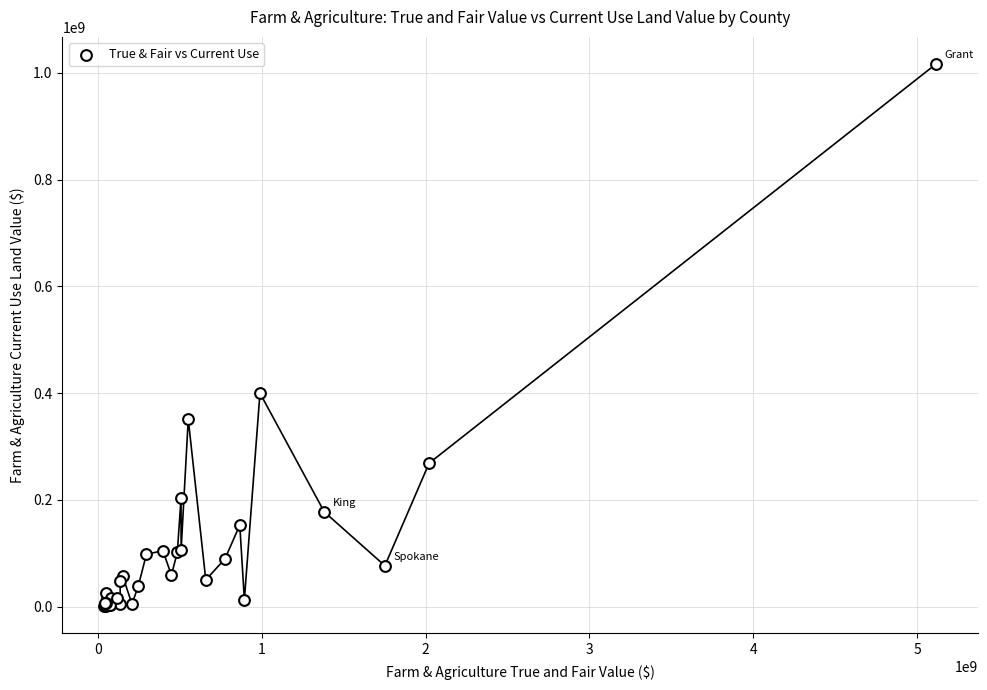

What Y value in the scatter plot is closest to 508986665?

400107900